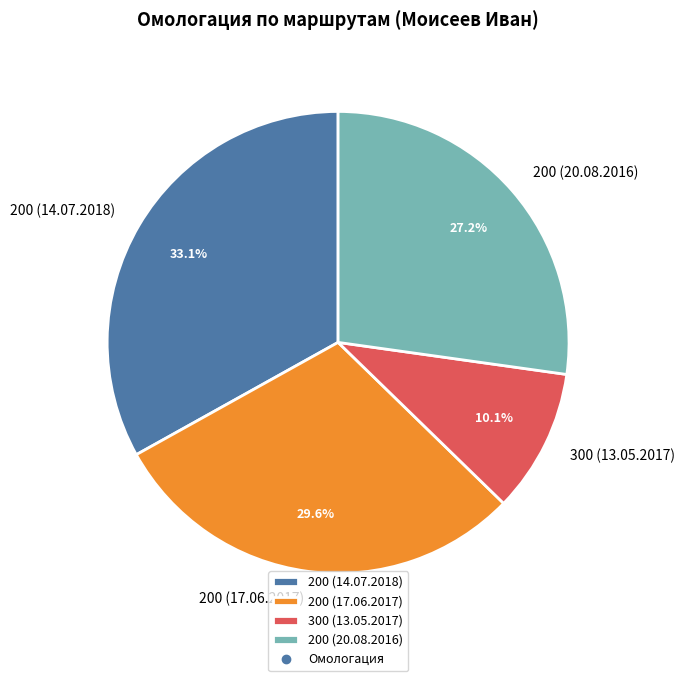

What percentage is NOT represented by 200 (14.07.2018)?

66.9%